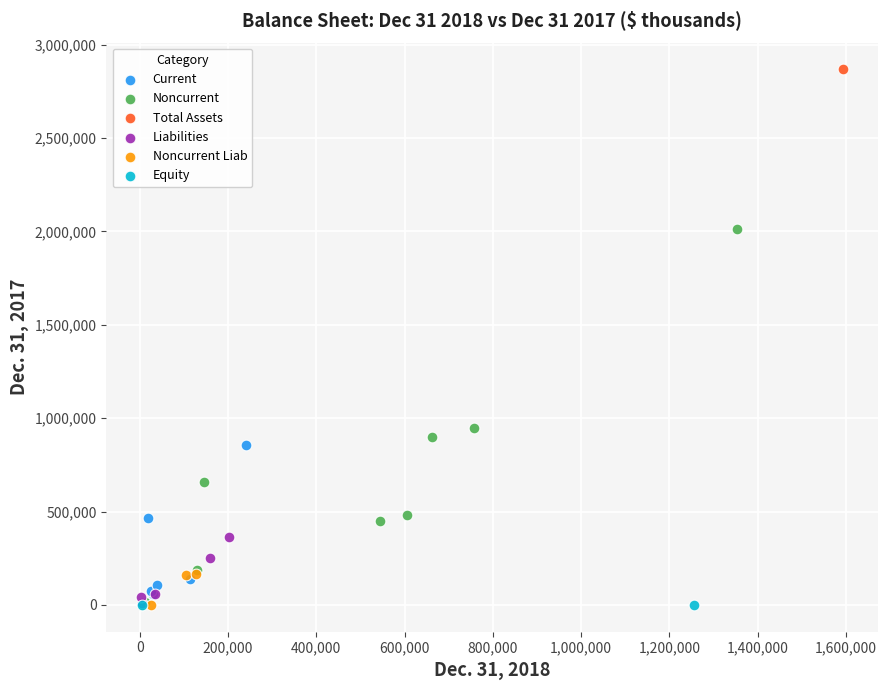

Which series contains the highest Y value?

Total Assets